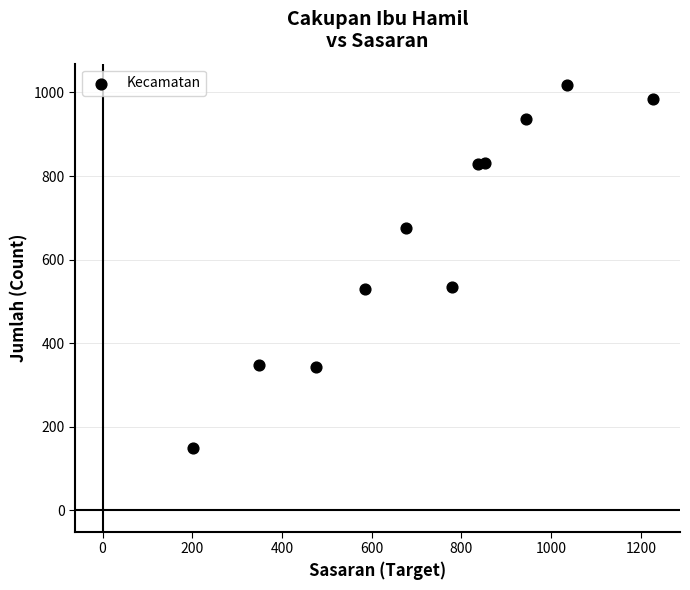

What is the range of Y values (max minus min)?

869